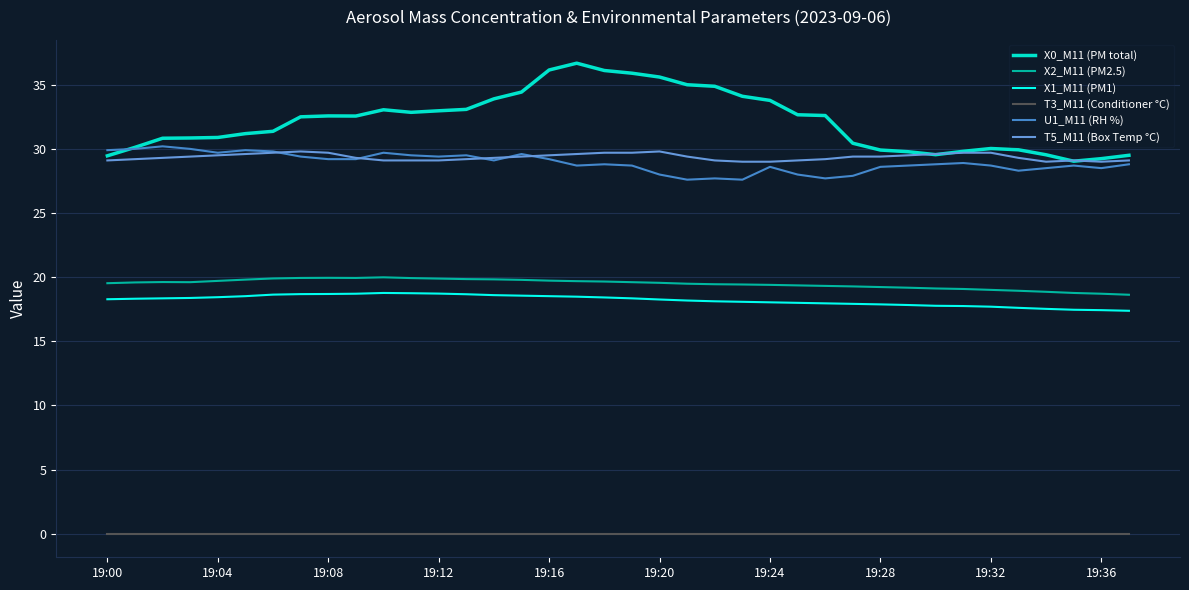

Which series has the largest total across all categories?

X0_M11 (PM total)